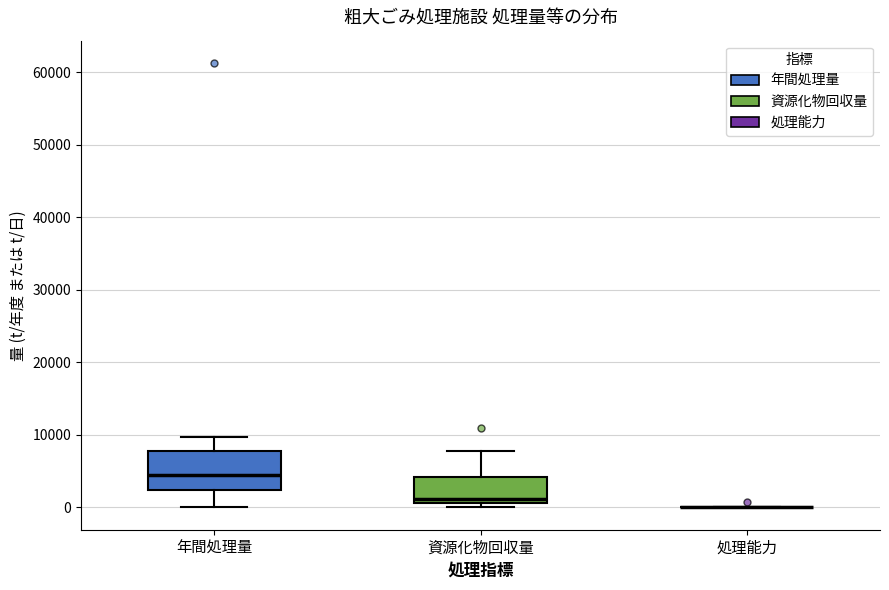

Reading left to right, transcribe this box plot: for each box, give where its median line is, the range the box spans, and where its two whiskers end, as read against the y-axis. The values are not printed on the chart, so give them approximately, as read against the axis.

年間処理量: median 5000, box 2000 to 8000, whiskers 0 to 10000
資源化物回収量: median 1000 (just above the box's lower edge), box 1000 to 4000, whiskers 0 to 8000
処理能力: box collapsed to a line at 0, whiskers 0 to 0